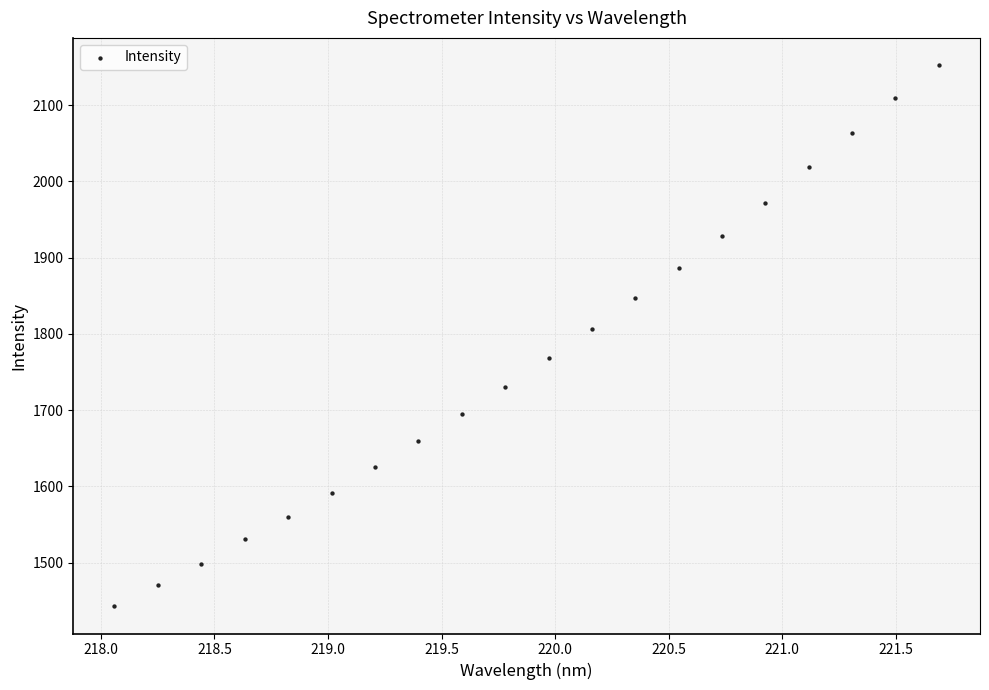

What Y value in the scatter plot is closest to 1797?

1806.2